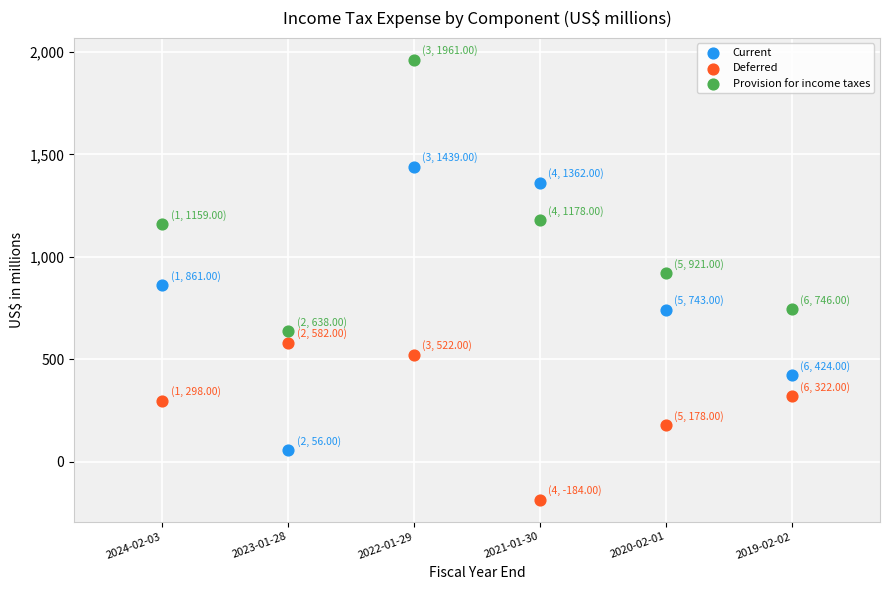

Across all data points, what is the range of X values (max minus min)?

5